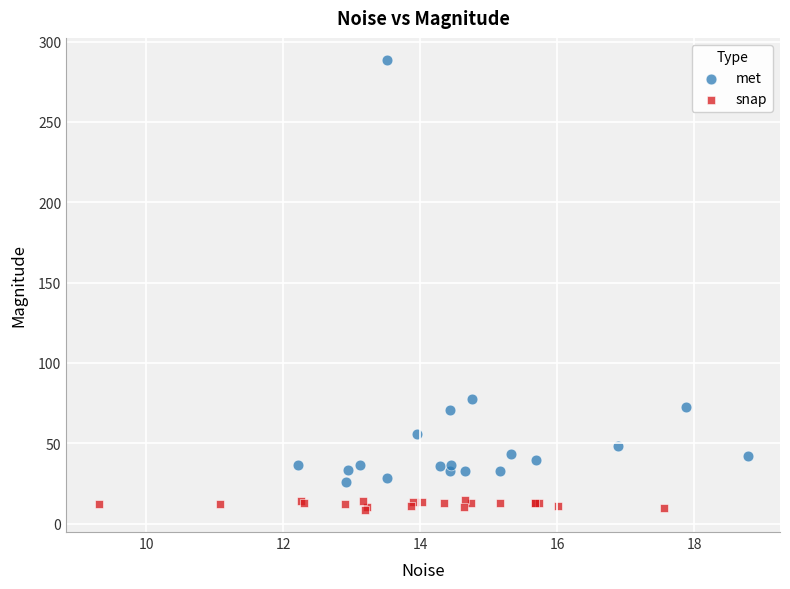

Which series contains the lowest Y value?

snap